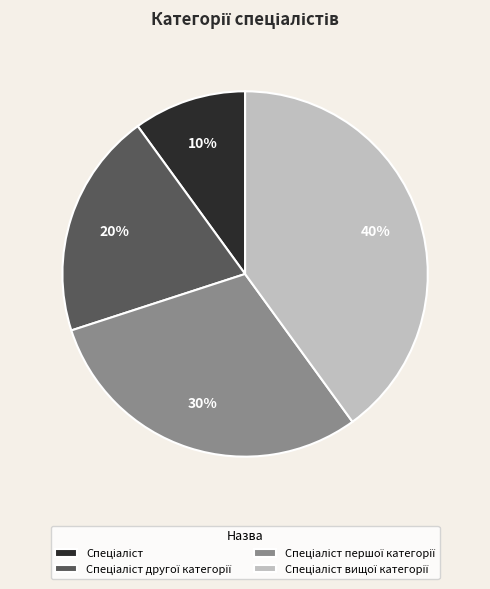

To the nearest percent, what is the average slice percentage?

25%